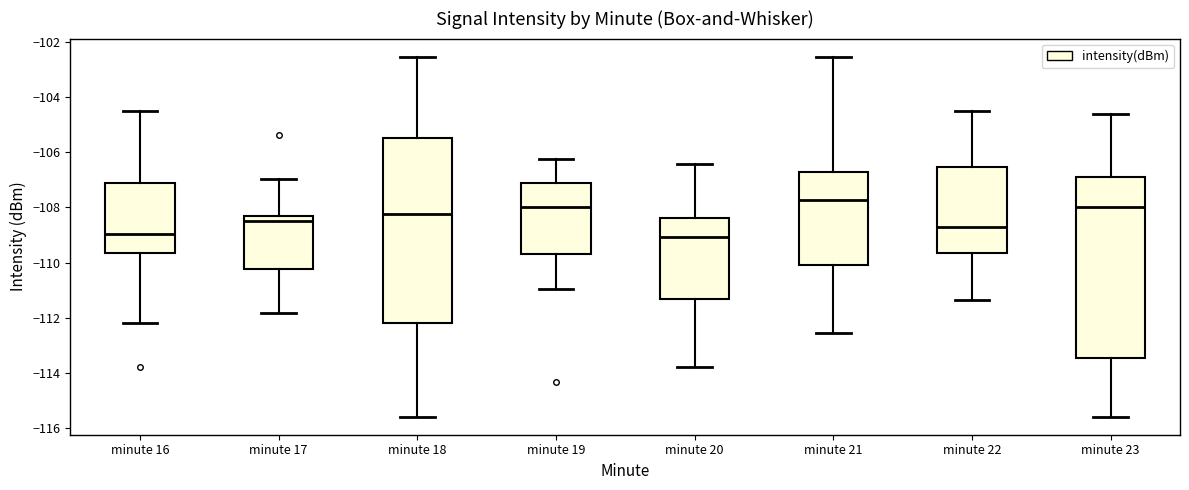

Reading left to right, transcribe this box plot: for each box, give where its median line is, the range the box spans, and where its two whiskers end, as read against the y-axis. The values are not printed on the chart, so give them approximately, as read against the axis.

minute 16: median -109.0, box -109.6 to -107.2, whiskers -112.2 to -104.6
minute 17: median -108.4 (just below the box's upper edge), box -110.2 to -108.4, whiskers -111.8 to -107.0
minute 18: median -108.2, box -112.2 to -105.4, whiskers -115.6 to -102.6
minute 19: median -108.0, box -109.6 to -107.2, whiskers -111.0 to -106.2
minute 20: median -109.0, box -111.4 to -108.4, whiskers -113.8 to -106.4
minute 21: median -107.8, box -110.0 to -106.8, whiskers -112.6 to -102.6
minute 22: median -108.6, box -109.6 to -106.6, whiskers -111.4 to -104.6
minute 23: median -108.0, box -113.4 to -107.0, whiskers -115.6 to -104.6